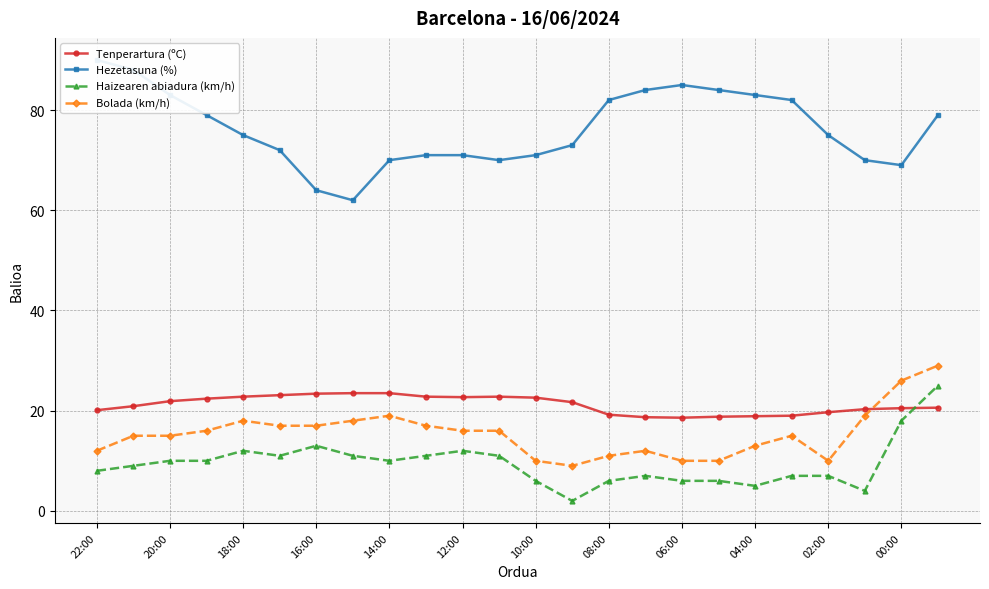

What is the difference between the maximum and second lowest values in the Tenperartura (ºC) series?

4.8